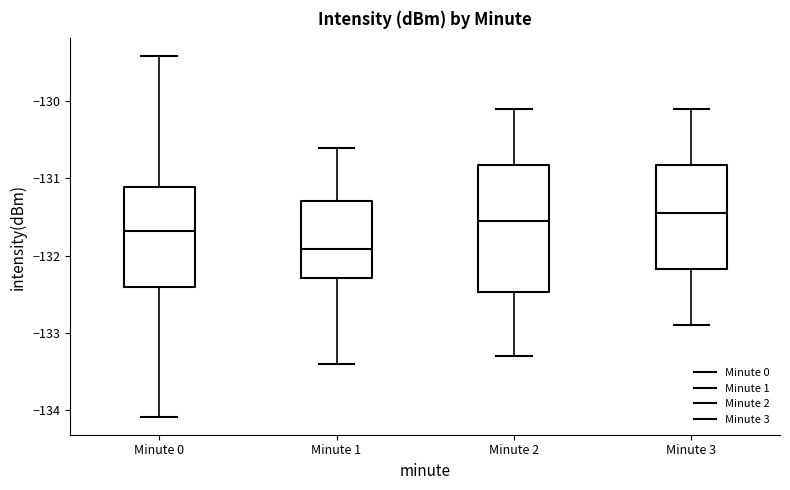

Where does the lower whisker of the box for Minute 3 end on the y-axis? The values are not printed on the chart, so give them approximately, as read against the axis.

-132.9